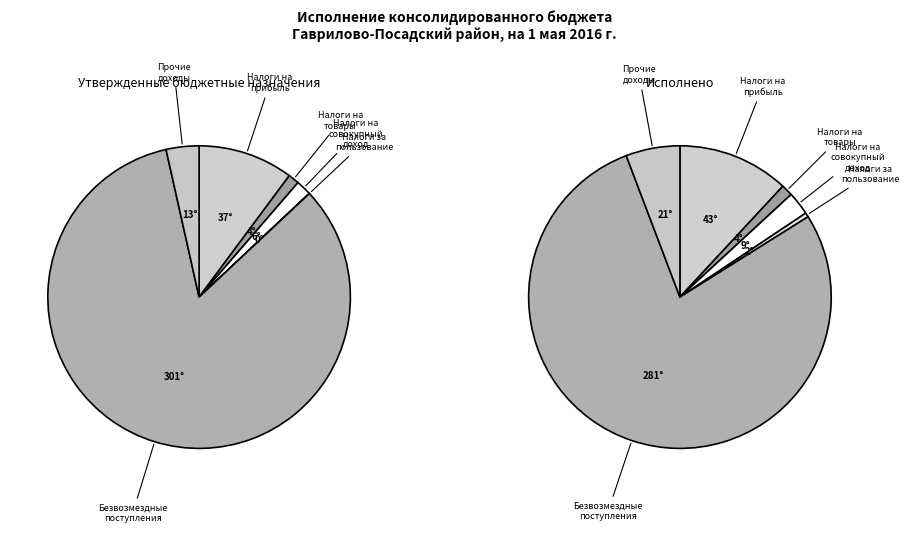

Do НАЛОГИ НА ТОВАРЫ (РАБОТЫ, УСЛУГИ) and НАЛОГИ, СБОРЫ И РЕГУЛЯРНЫЕ ПЛАТЕЖИ ЗА ПОЛЬЗОВАНИЕ together represent more than half of the pie?

No